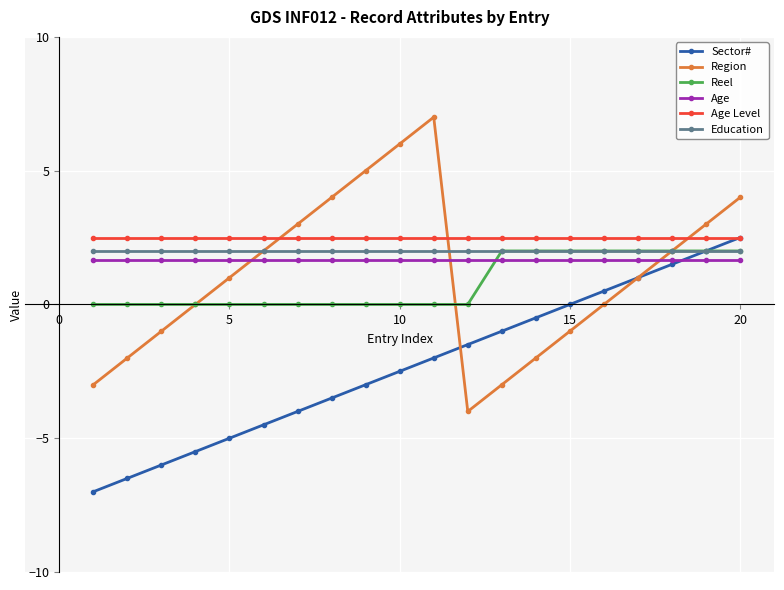

How many interior local valleys does the Region series have?

1